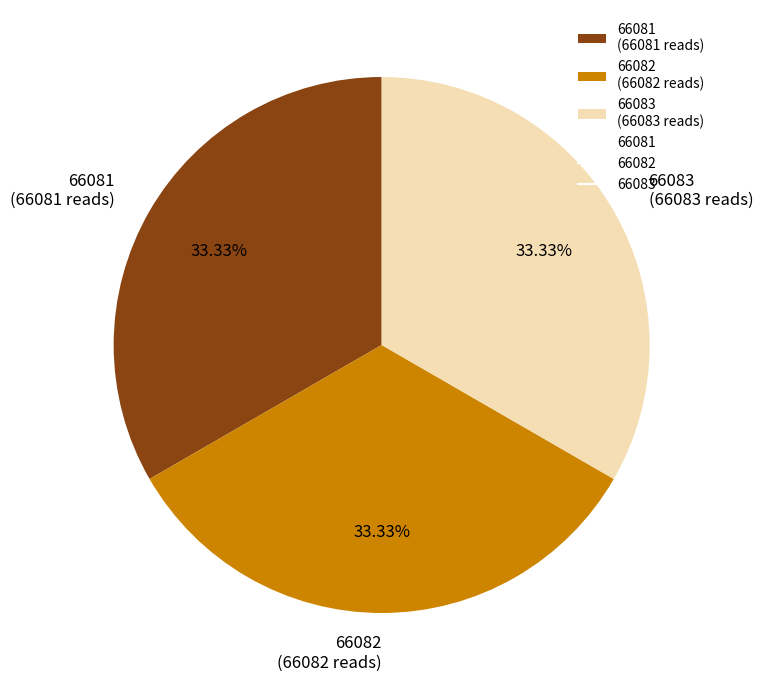

What is the ratio of the value at 66082 (66082 reads) to the value at 66081 (66081 reads)?

1.0